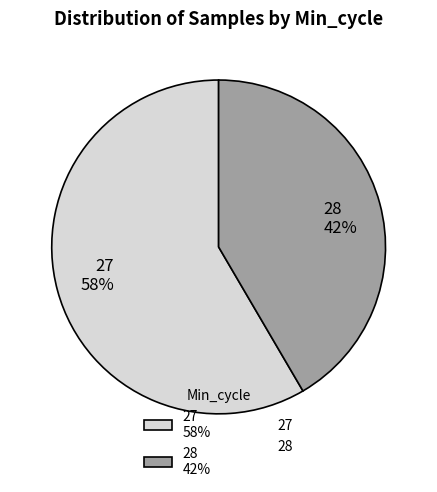

Which slice represents more than half of the pie?

27 58%